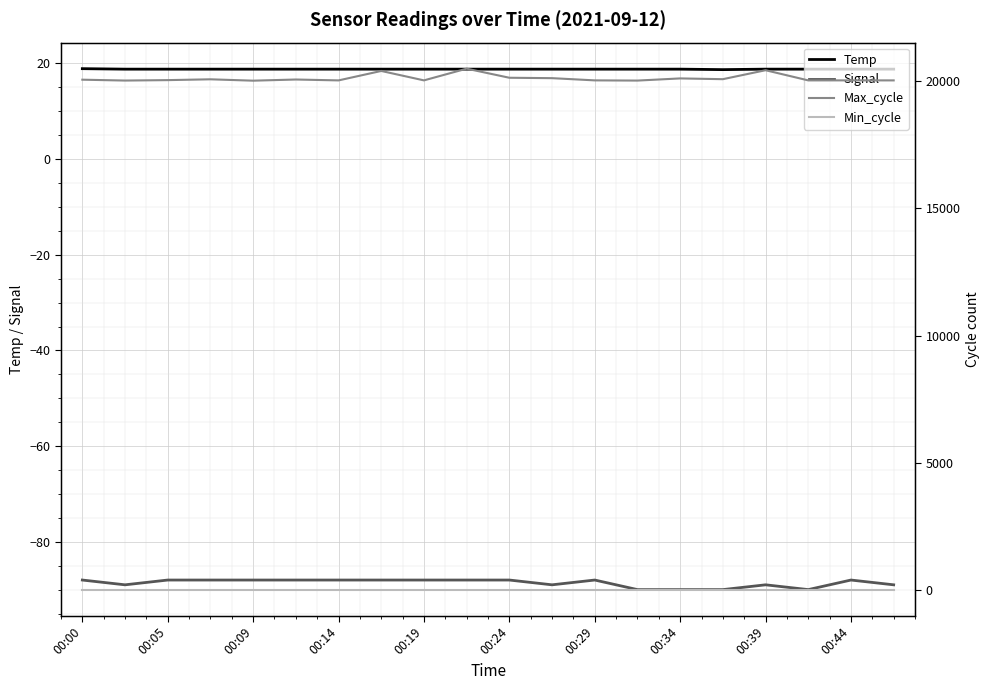

Is it true that Temp equals 31.9 at 00:39?

False